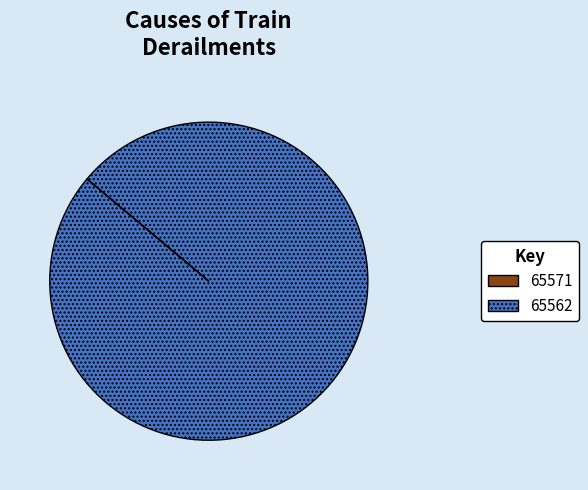

Which category accounts for the majority?

65562